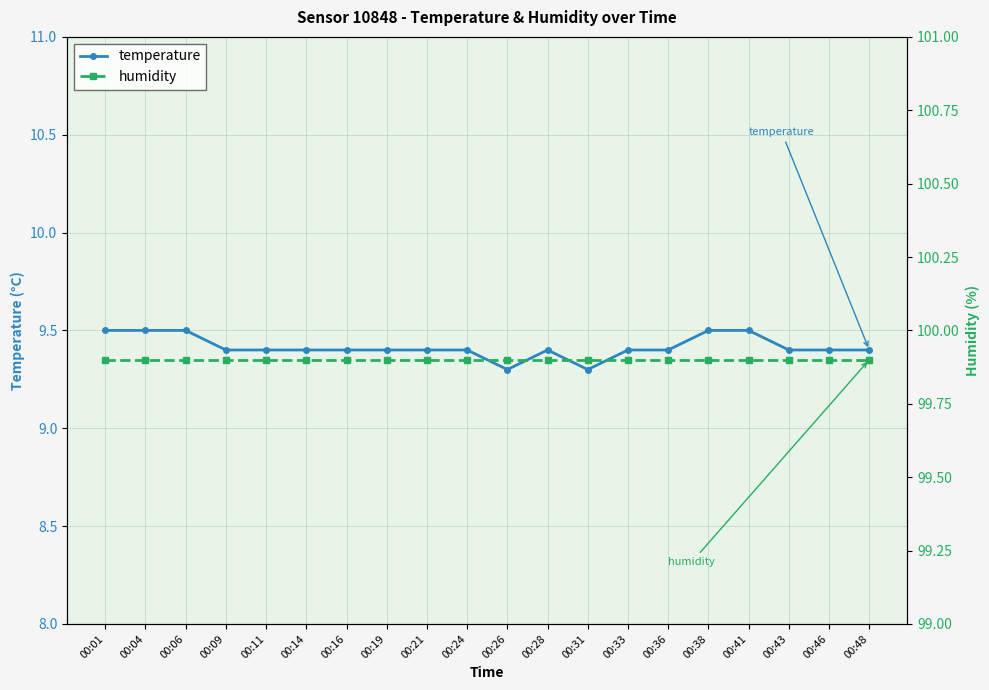

At which category does temperature reach its first local peak?

00:28